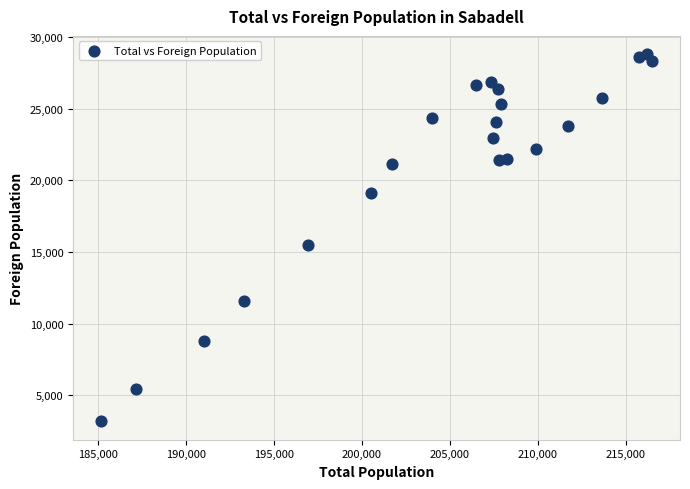

What is the range of X values (max minus min)?

31350